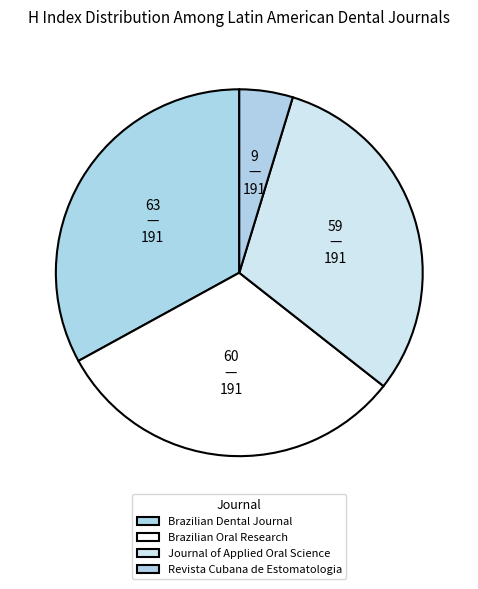

Count the number of slices in the pie.

4